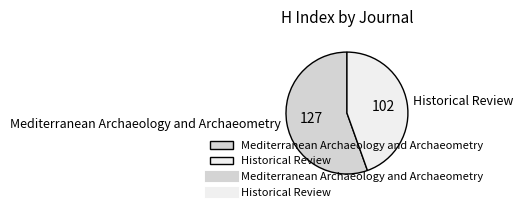

Which category has the biggest portion of the pie?

Mediterranean Archaeology and Archaeometry